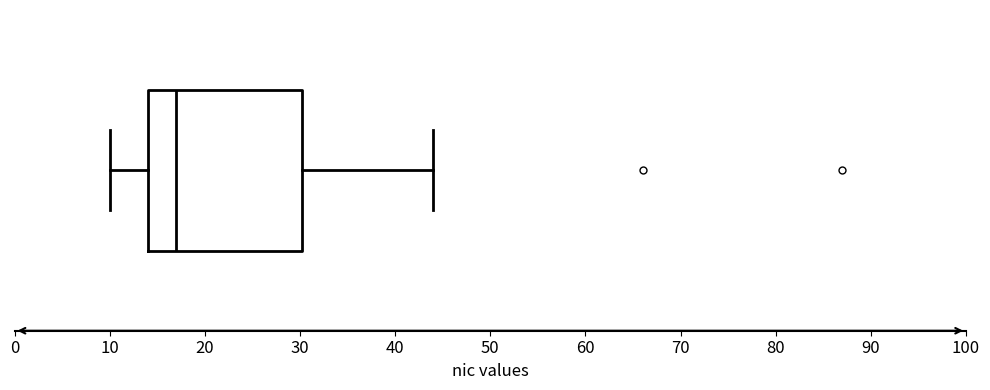

Transcribe this box plot: give where the median line is, the range the box spans, and where the two whiskers end, as read against the x-axis. The values are not printed on the chart, so give them approximately, as read against the axis.

median 17, box 14 to 30, whiskers 10 to 44